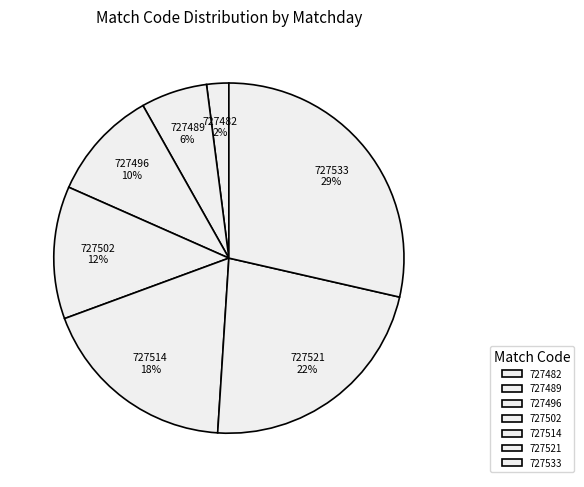

How many segments does this pie chart have?

7